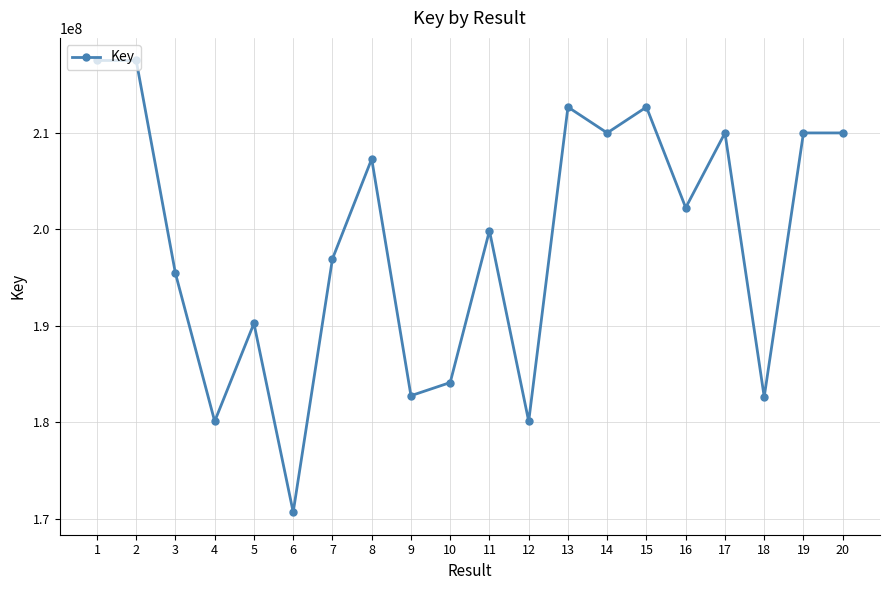

At which label is the value closest to 194085269?

3